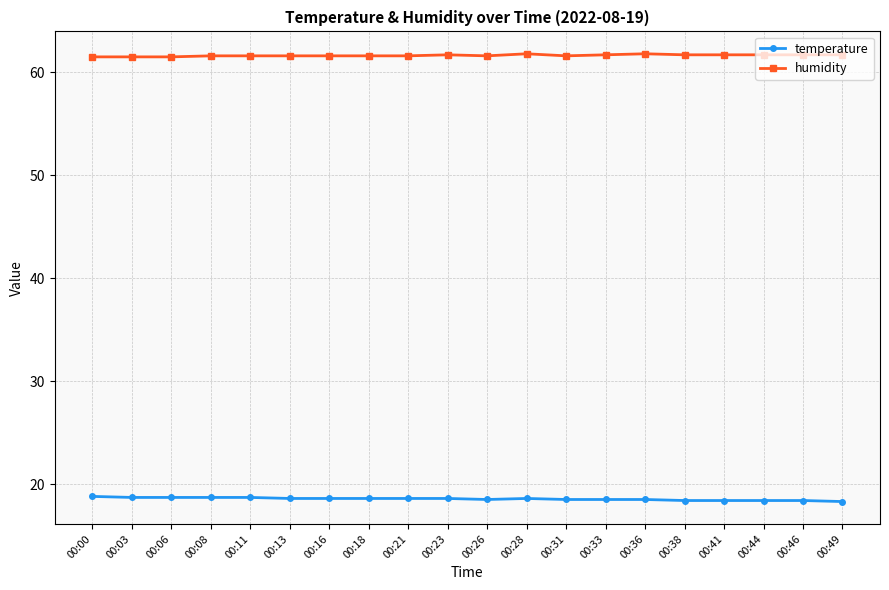

What is the spread (max minus min) of values at 00:11?

42.9